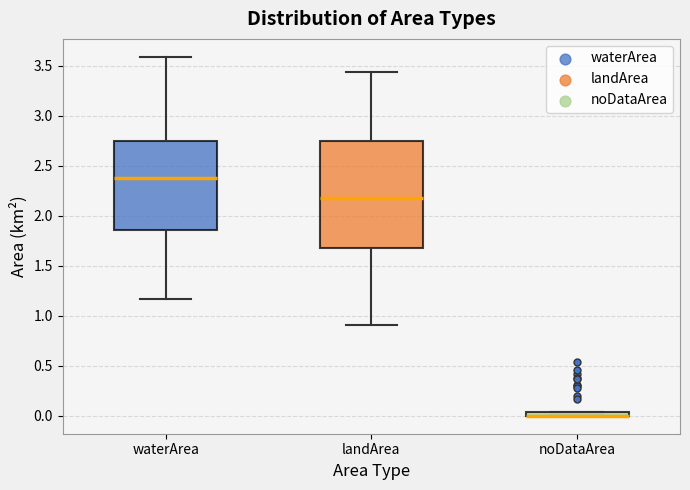

Comparing the boxes themselves (not the whiskers), which one is the tallest?

landArea